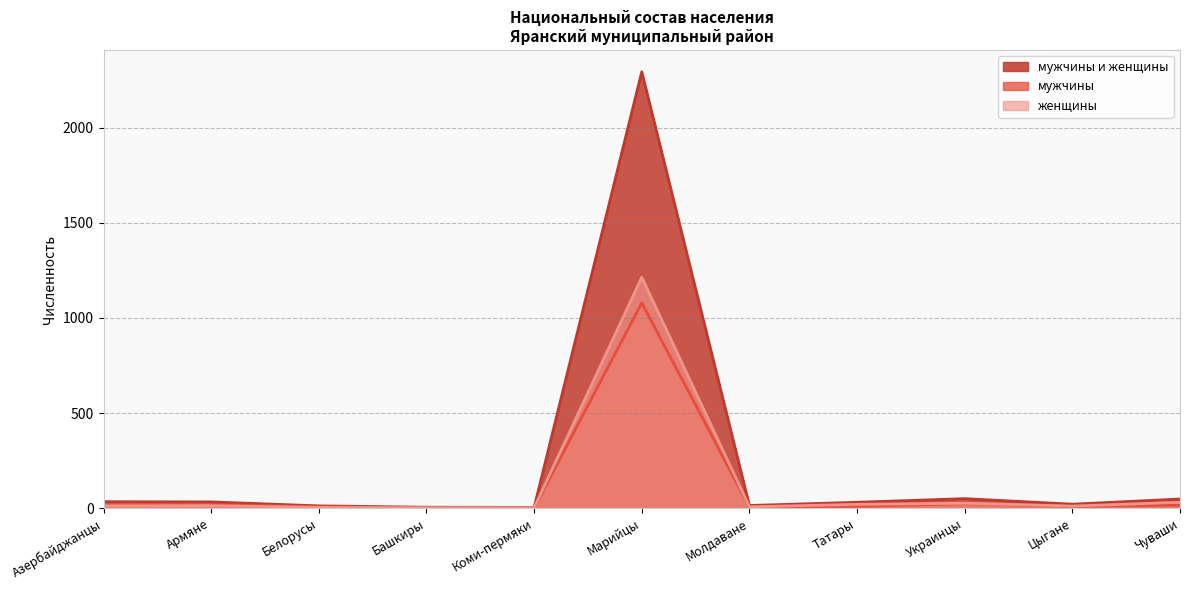

What is the sum of the женщины values at Башкиры and Марийцы?

1217